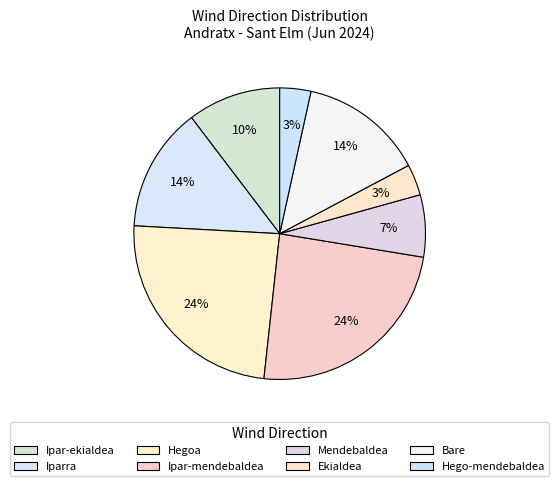

The Ipar-mendebaldea slice represents 1% of the pie. True or false?

False